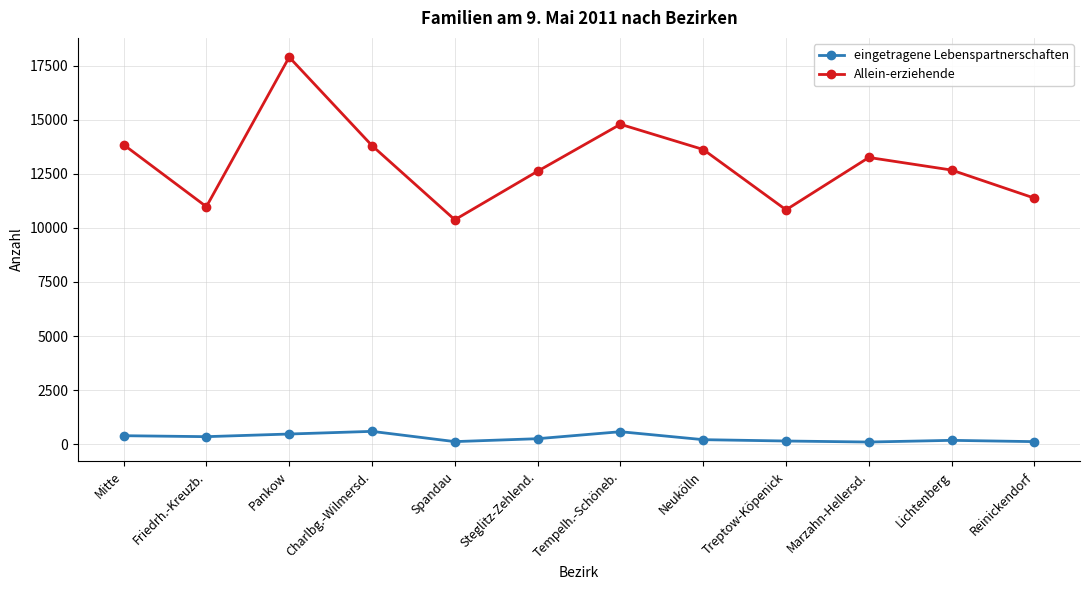

What is the spread (max minus min) of values at Pankow?

17418